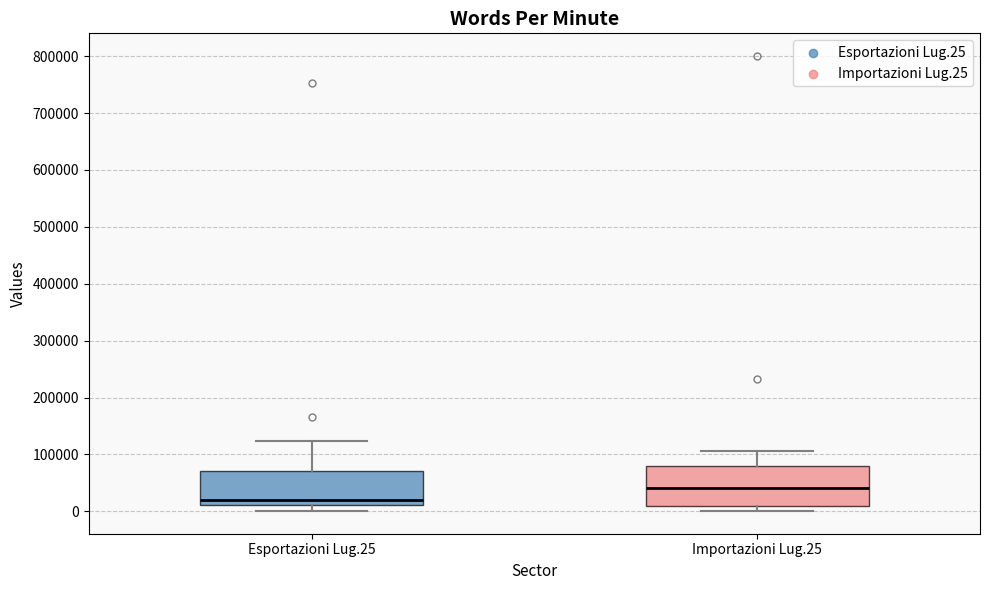

Where is the lower edge of the box for Esportazioni Lug.25 on the y-axis? The values are not printed on the chart, so give them approximately, as read against the axis.

10000